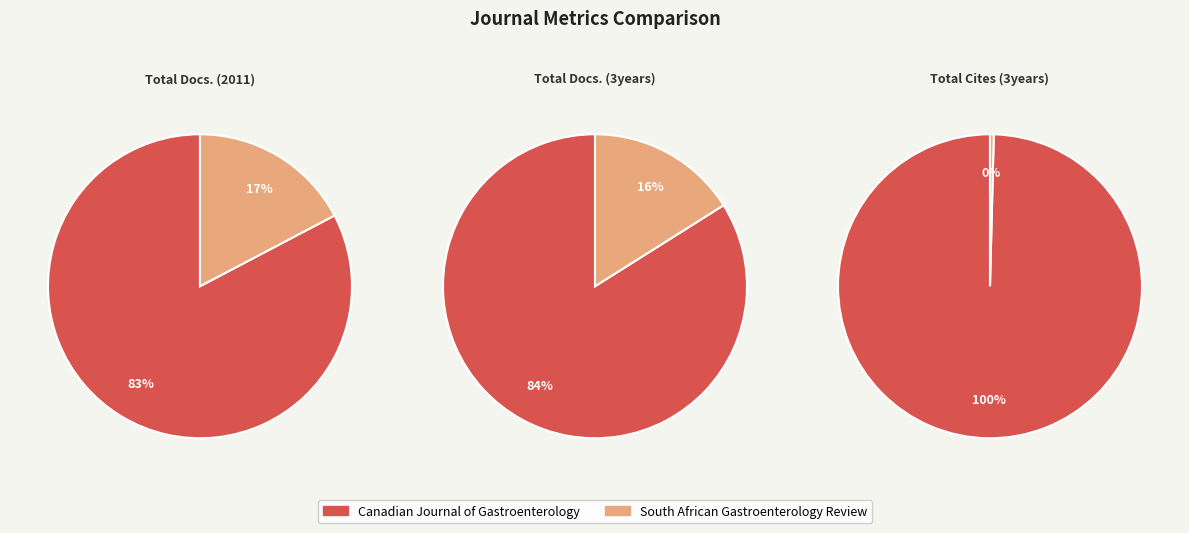

What is the smallest slice in the pie chart?

South African Gastroenterology Review